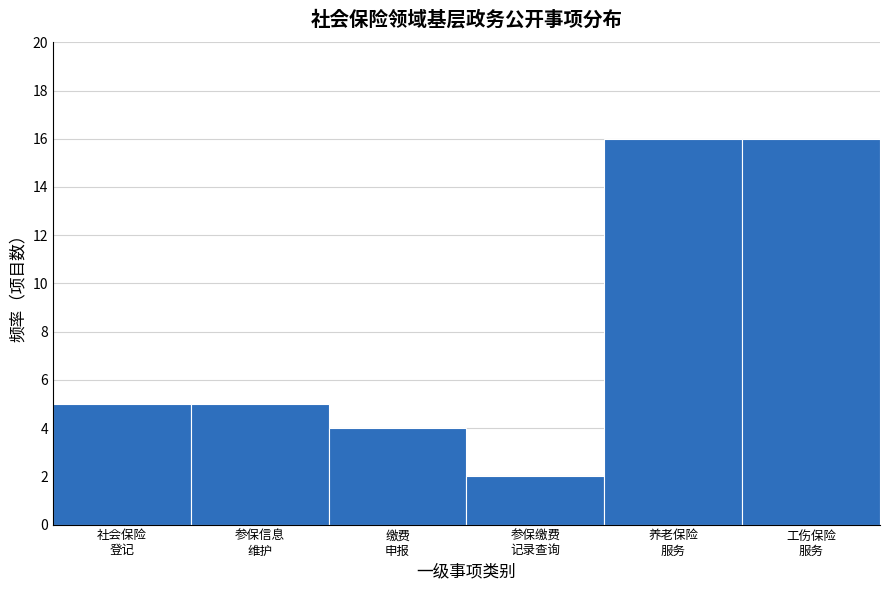

Reading left to right, transcribe all the data shown in this chart.

5	5	4	2	16	16